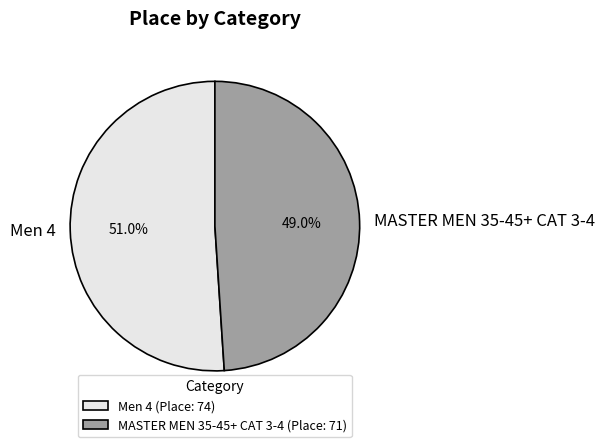

Is it true that Men 4 is 51% of the pie?

True